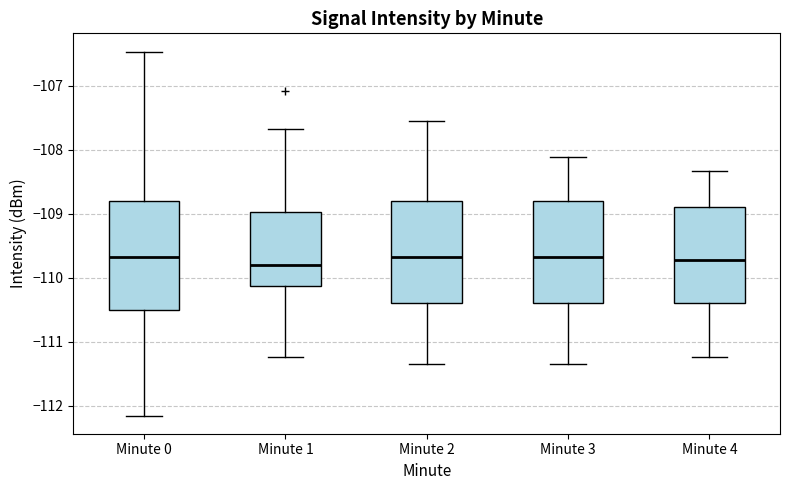

Which box is the tallest, from its lower edge to its upper edge?

Minute 0